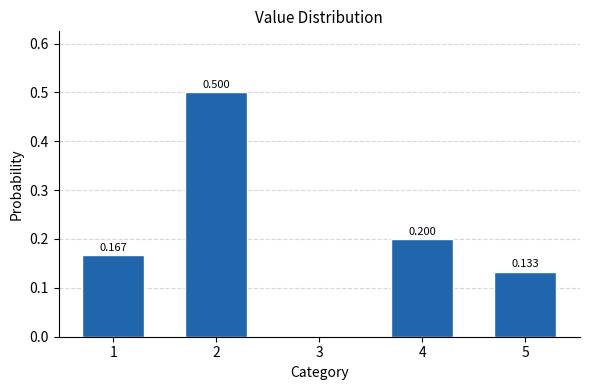

How many positive values are there?

4